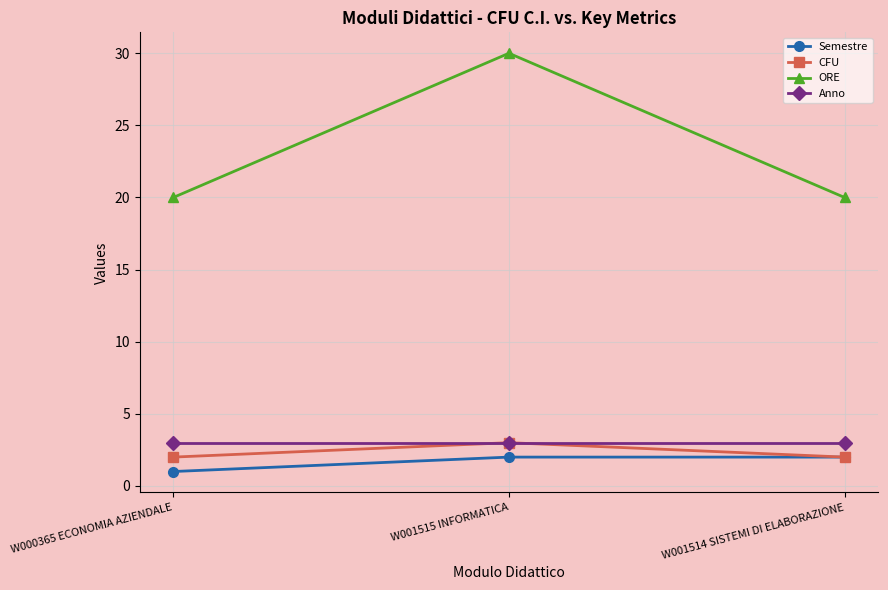

Reading left to right, extract all data points from this chart.

Semestre: 1	2	2
CFU: 2	3	2
ORE: 20	30	20
Anno: 3	3	3